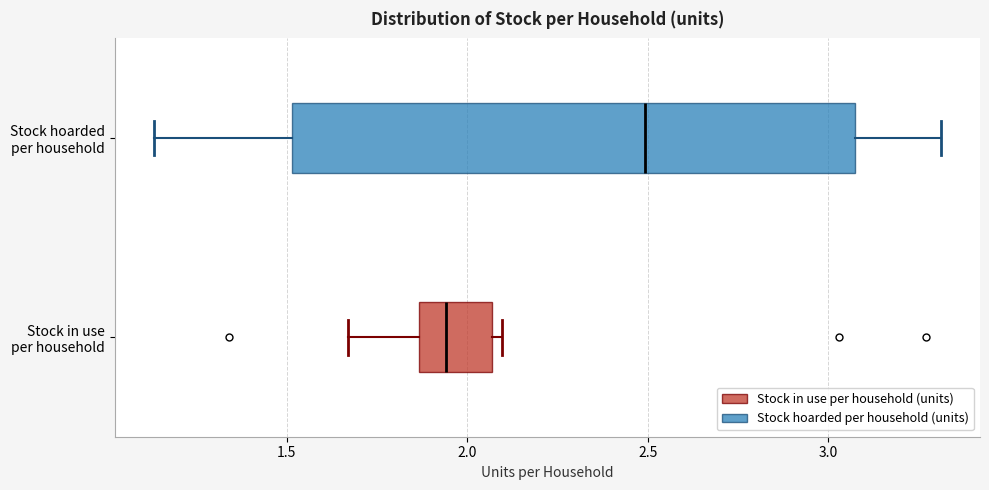

Which box has the furthest to the left median line?

Stock in use per household